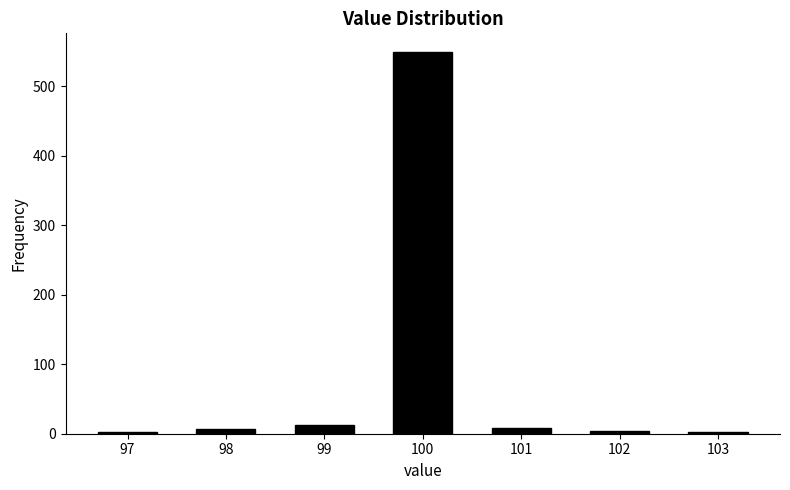

True or false: the data shows 2 at 103.

True